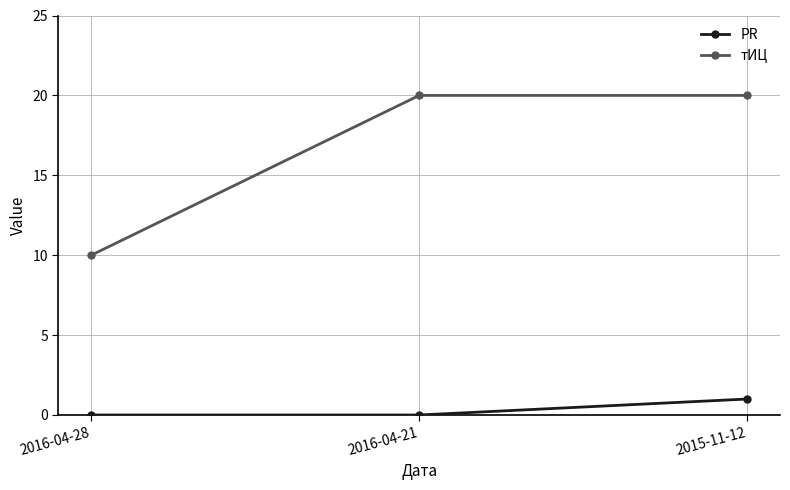

Reading right to left, extract all data points from this chart.

PR: 1	0	0
тИЦ: 20	20	10